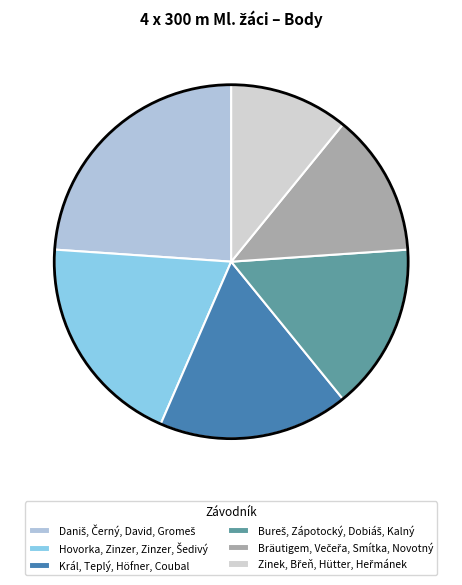

Is there any slice that represents more than half of the pie?

No